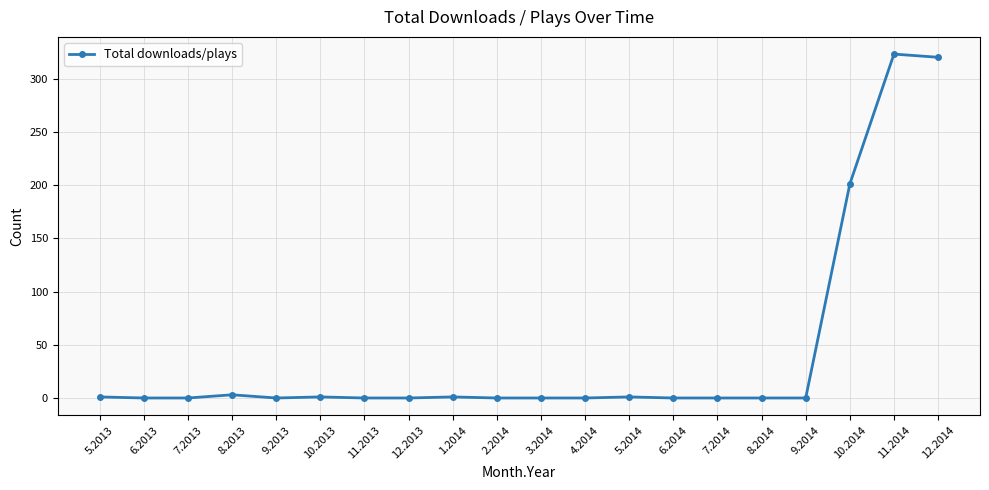

The value at 12.2014 is 537. True or false?

False